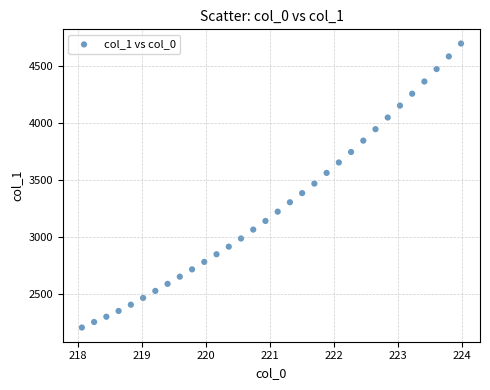

What is the range of X values (max minus min)?

5.9